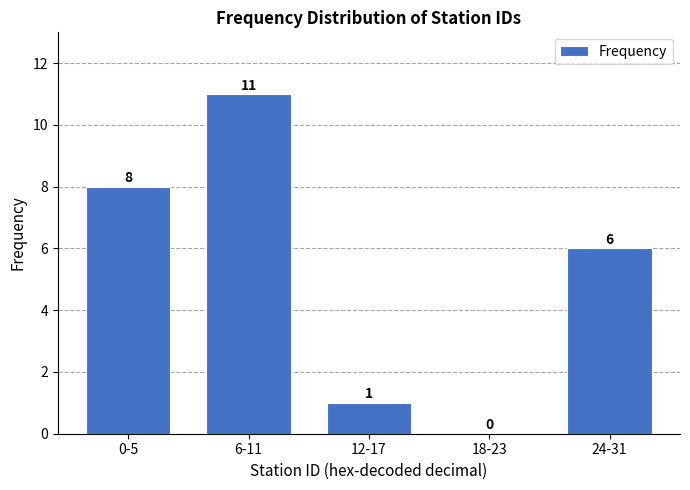

Reading right to left, extract all data points from this chart.

24-31=6	18-23=0	12-17=1	6-11=11	0-5=8